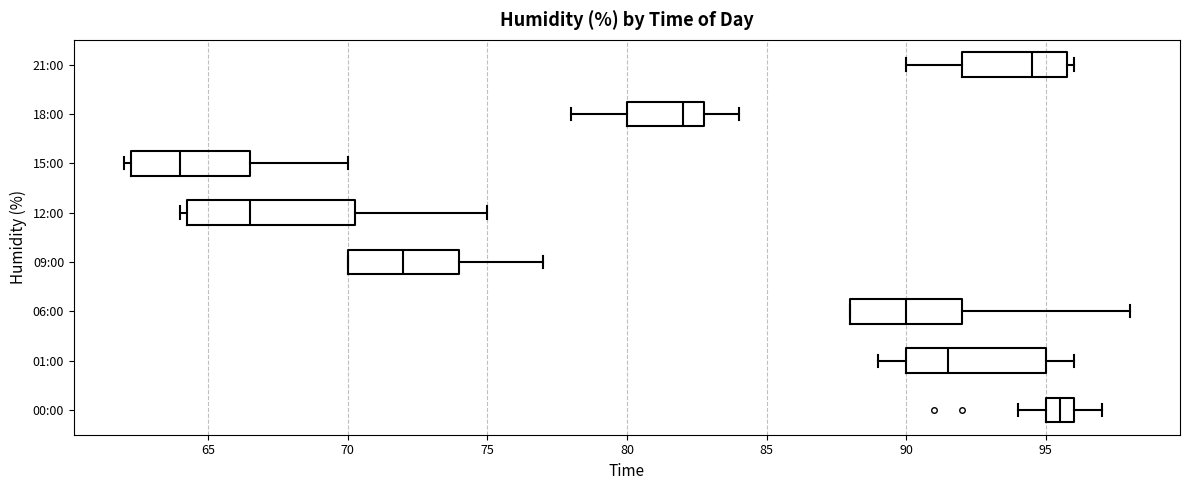

Comparing the boxes themselves (not the whiskers), which one is the widest?

12:00